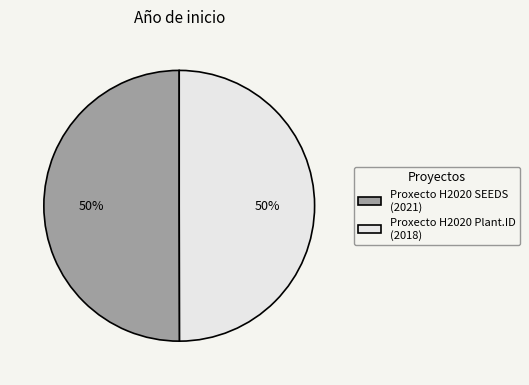

To the nearest percent, what is the average slice percentage?

50%